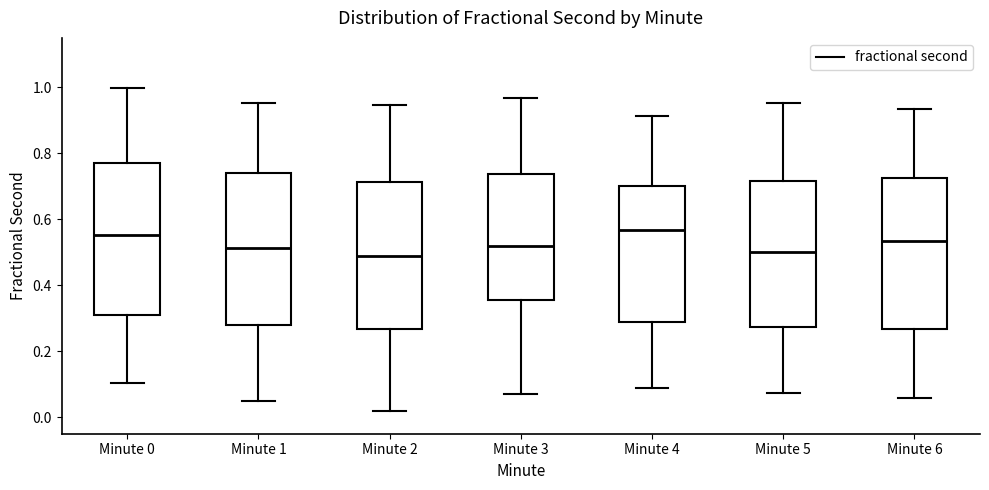

Where does the median line of the box for Minute 2 sit on the y-axis? The values are not printed on the chart, so give them approximately, as read against the axis.

0.48